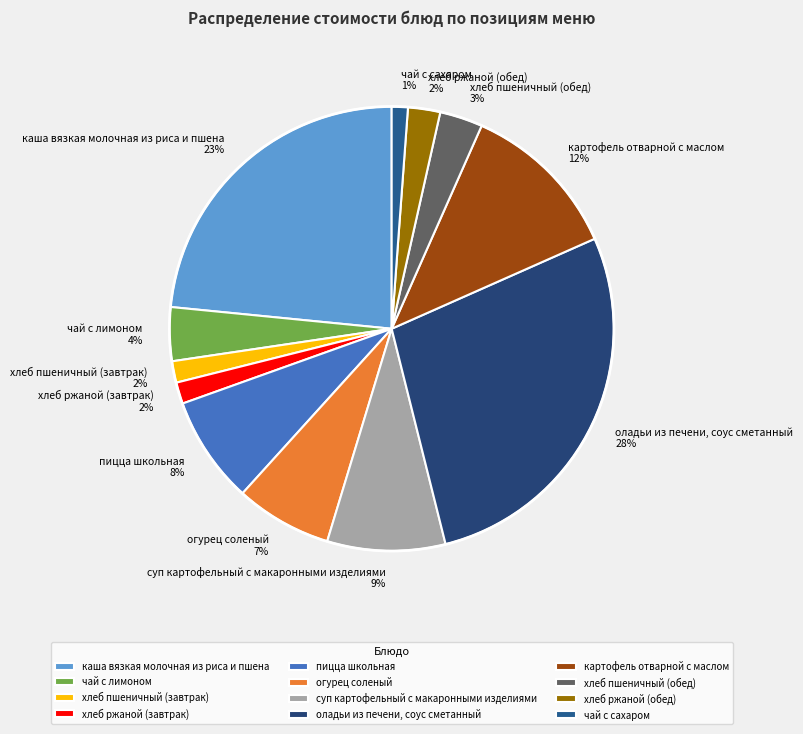

To the nearest percent, what is the difference between the largest and smallest slice percentages?

27%